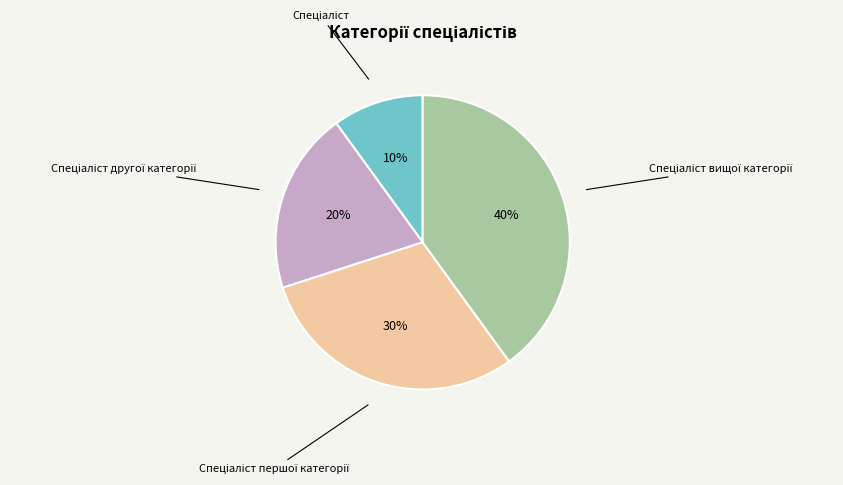

Is there a majority slice in this chart?

No